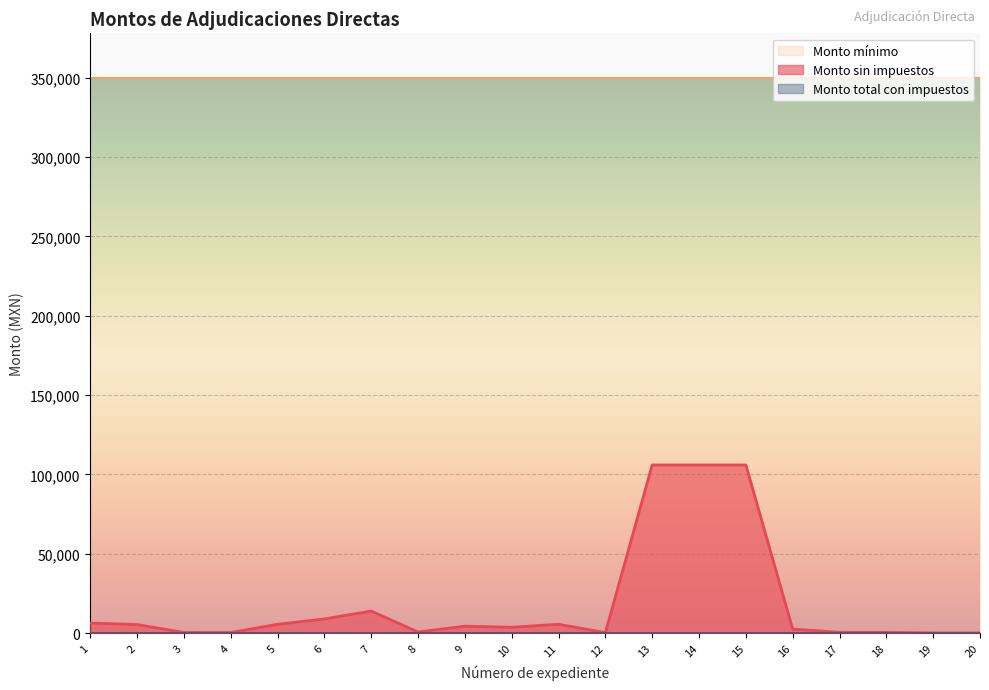

Between 11 and 19, which is larger?

11